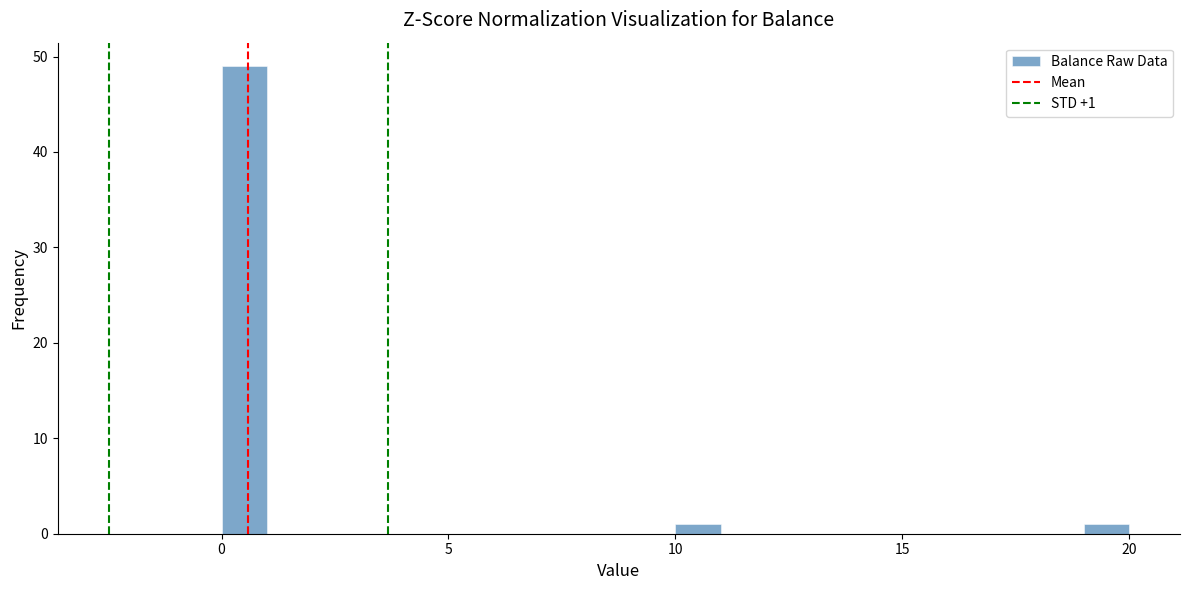

Read against the x-axis, roughly where is the centre of the tallest bar?

0.5